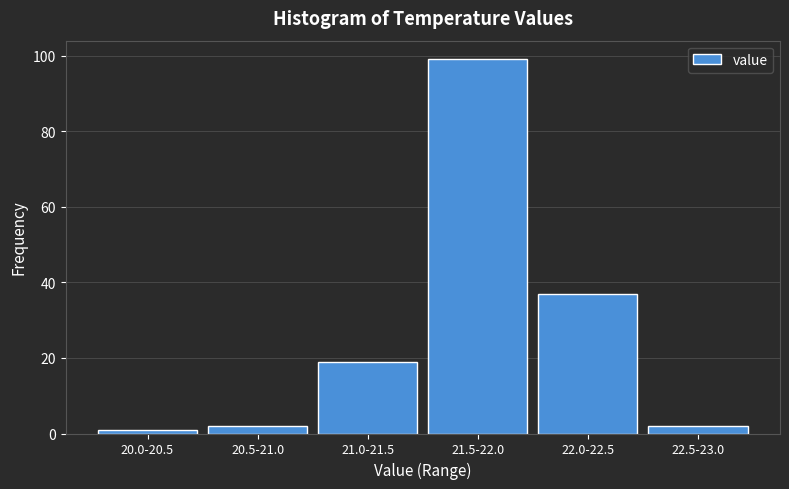

Reading left to right, list all the values displayed in this chart.

20.0-20.5=1	20.5-21.0=2	21.0-21.5=19	21.5-22.0=99	22.0-22.5=37	22.5-23.0=2